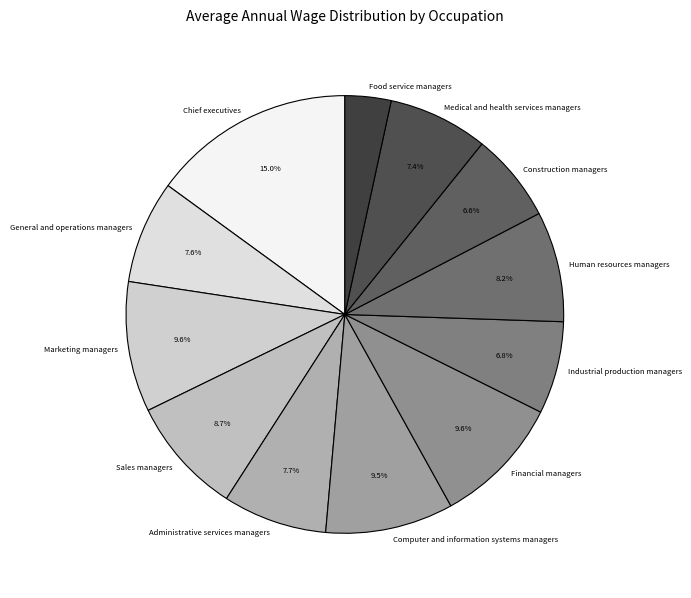

To the nearest percent, what is the difference between the Marketing managers and Chief executives slice percentages?

5%